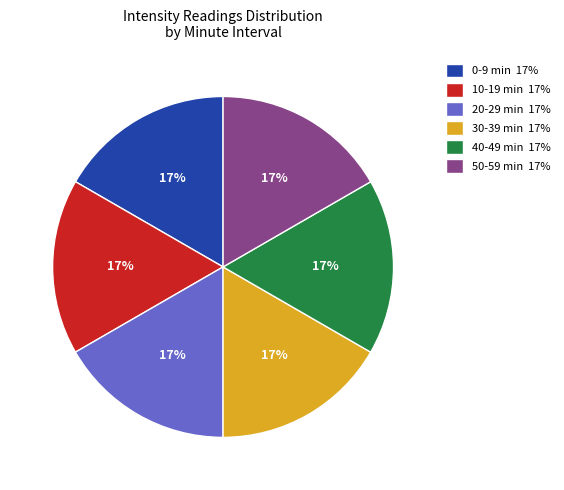

Is it true that 50-59 min 17% is 11% of the pie?

False